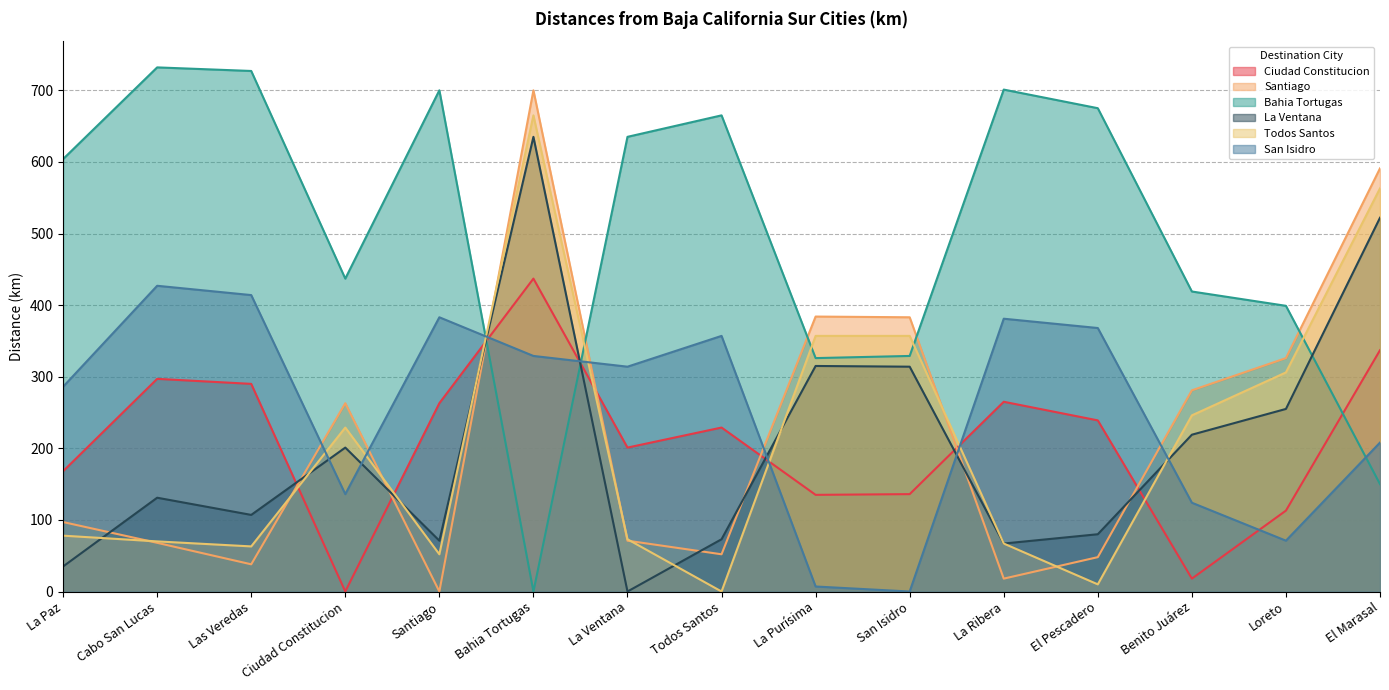

Does the chart display data point markers on the line(s)?

No